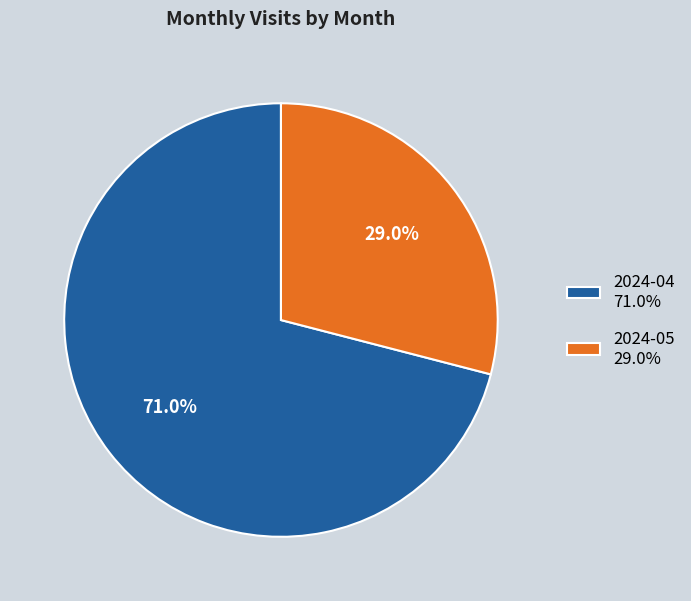

Approximately how many times larger is the value at 2024-04 compared to 2024-05?

2.4